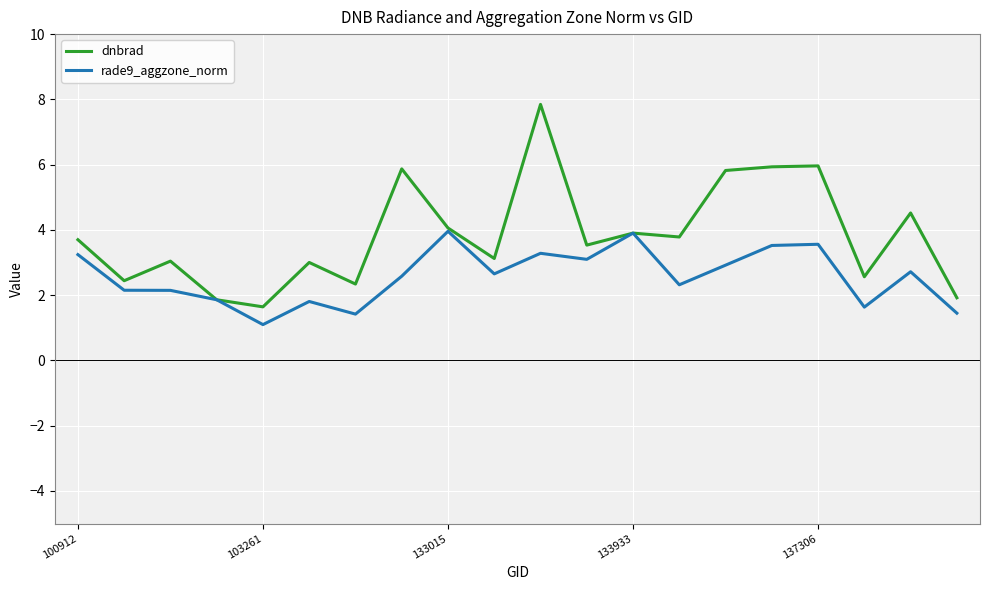

Which series has the widest spread of values?

dnbrad